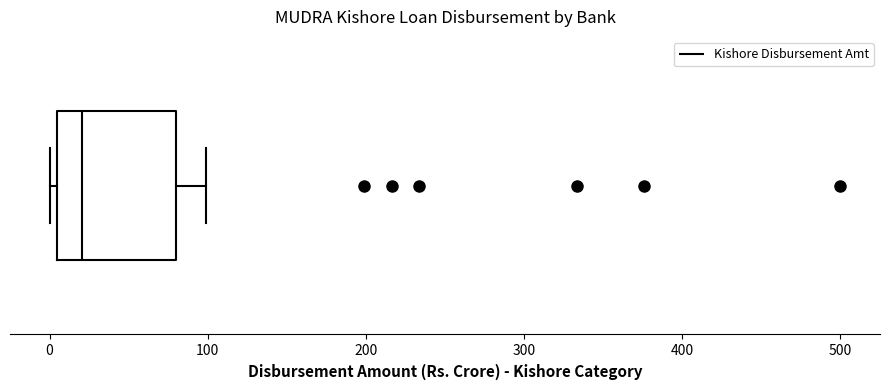

Where is the left edge of the box on the x-axis? The values are not printed on the chart, so give them approximately, as read against the axis.

0